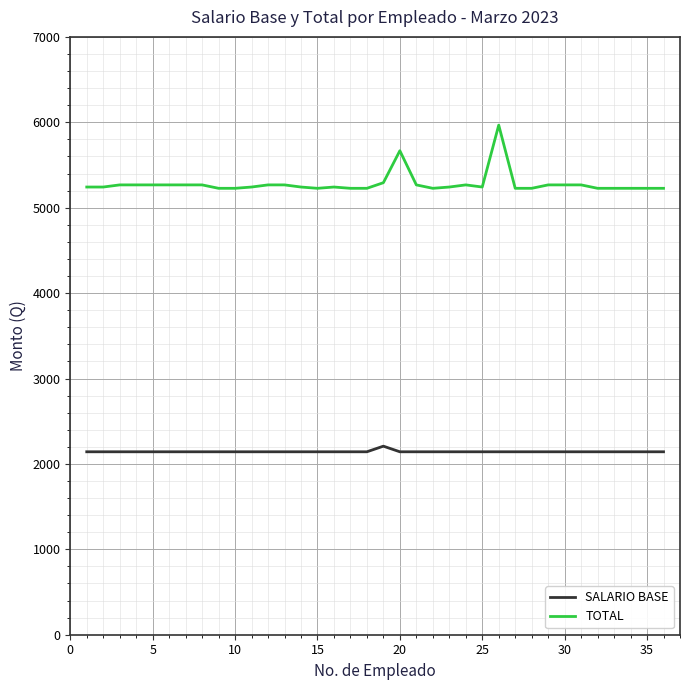

Which series has the largest total across all categories?

TOTAL